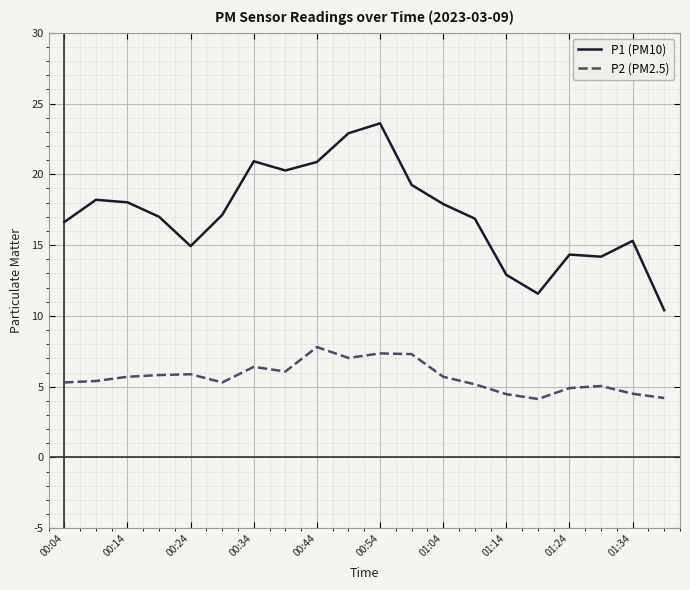

What is the sum of all P1 (PM10) values?

343.2